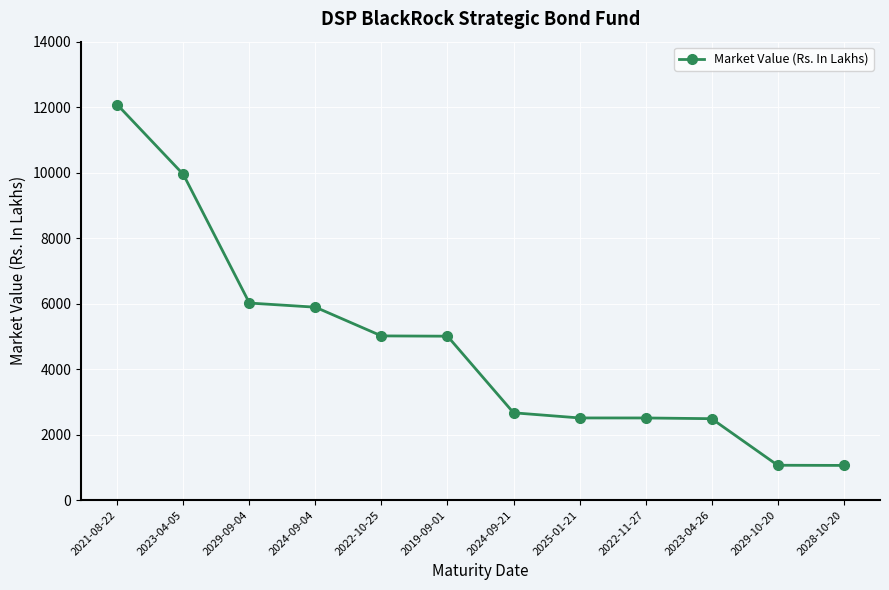

What is the sum of the values at 2023-04-05 and 2022-10-25?

14958.0